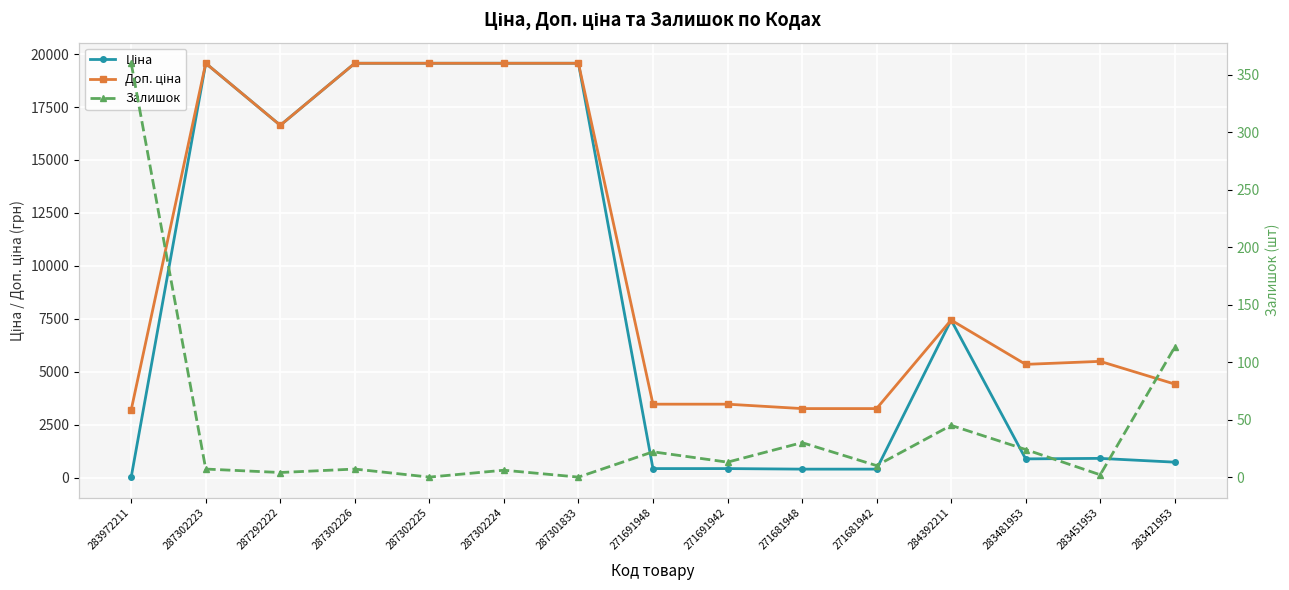

Rank the series by their average value, from highest to lowest.

Доп. ціна, Ціна, Залишок